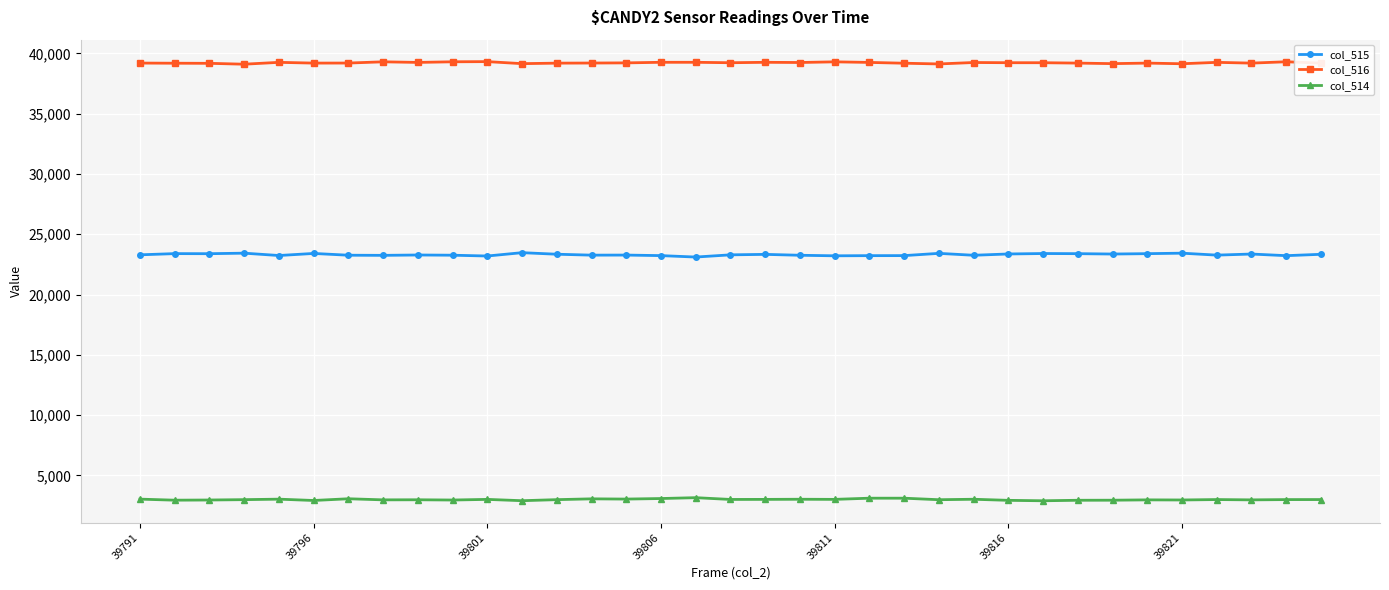

True or false: col_514 and col_516 intersect in this chart.

False